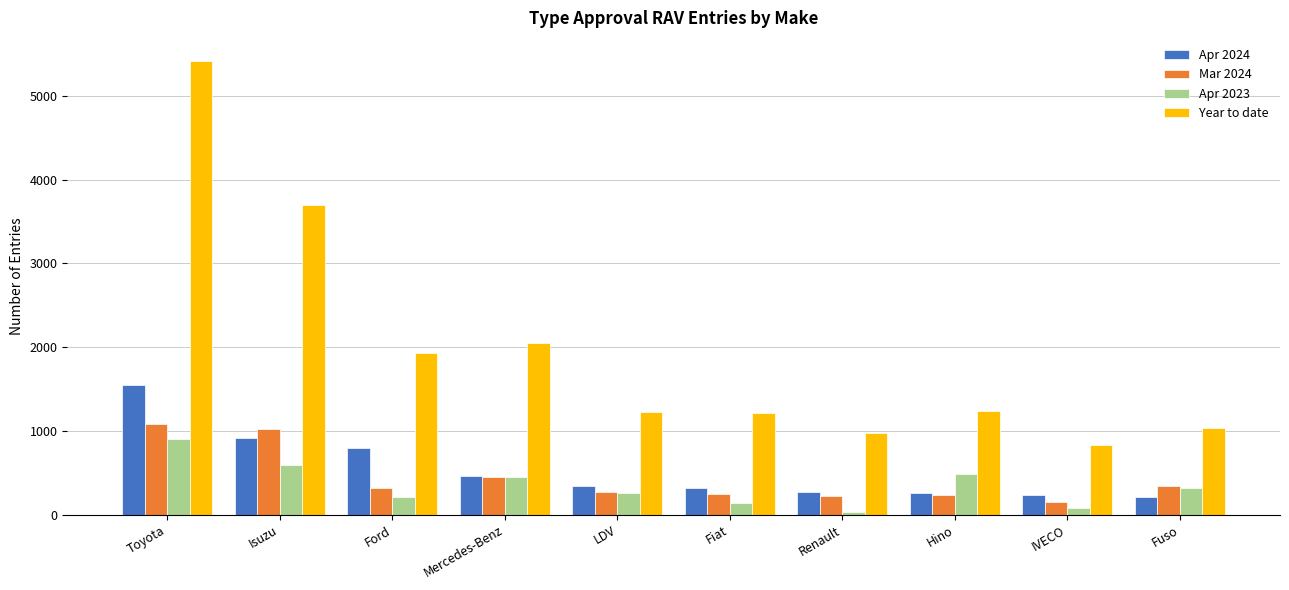

Rank the series by their maximum value, from highest to lowest.

Year to date, Apr 2024, Mar 2024, Apr 2023